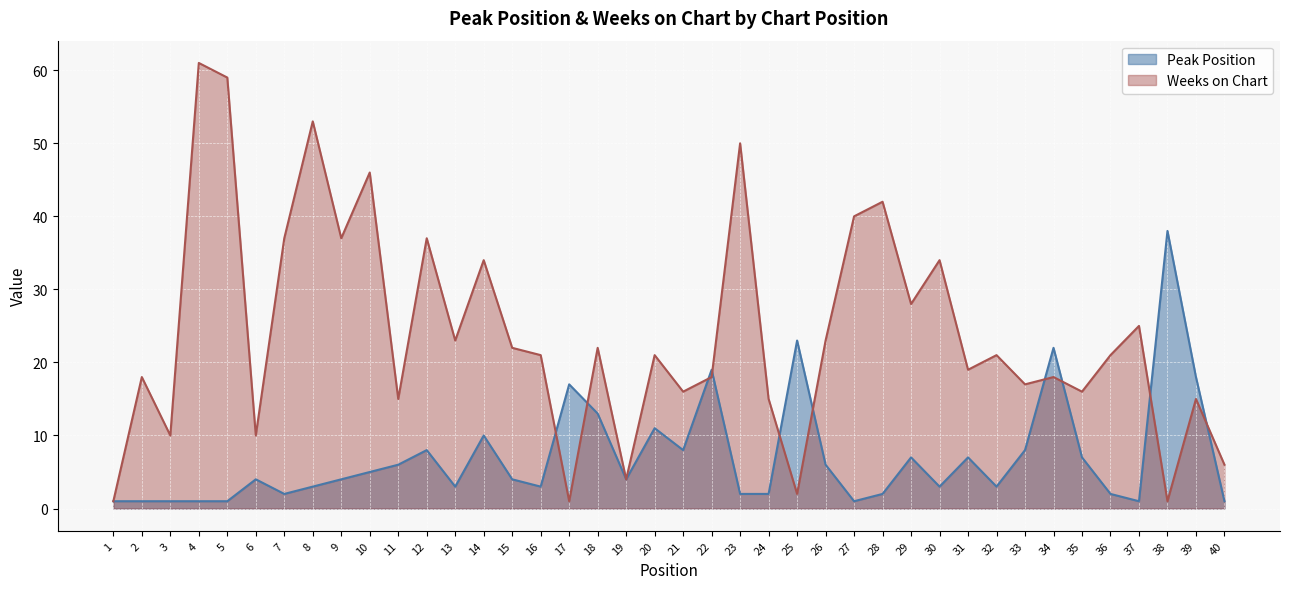

Where do Weeks on Chart and Peak Position first cross each other?

16 and 17